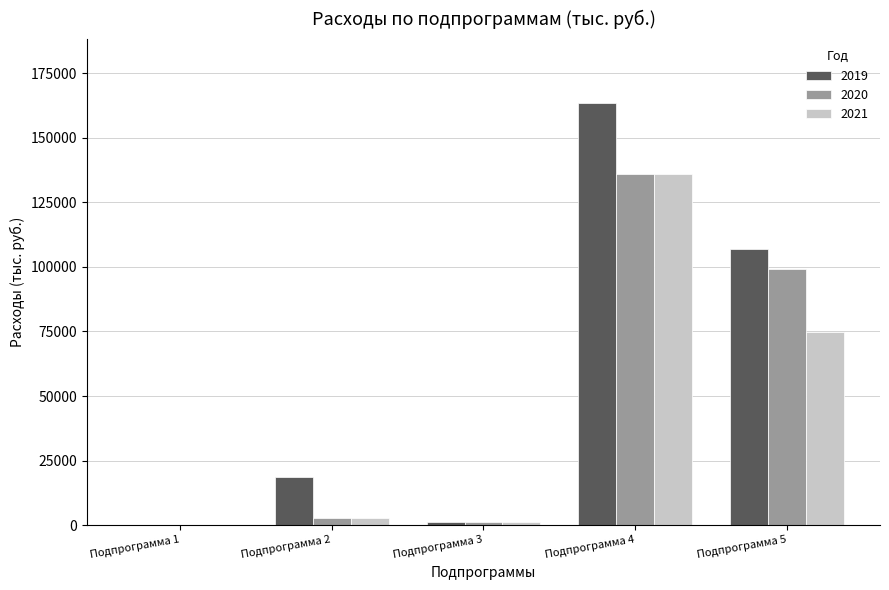

Reading right to left, what are all the values shown in this chart?

2019: Подпрограмма 5=107006.4	Подпрограмма 4=163696.6	Подпрограмма 3=1357.9	Подпрограмма 2=18722.8	Подпрограмма 1=93.0
2020: Подпрограмма 5=99373.0	Подпрограмма 4=136146.9	Подпрограмма 3=1358.5	Подпрограмма 2=2778.0	Подпрограмма 1=142.4
2021: Подпрограмма 5=74993.7	Подпрограмма 4=136146.9	Подпрограмма 3=1359.3	Подпрограмма 2=2778.0	Подпрограмма 1=142.4